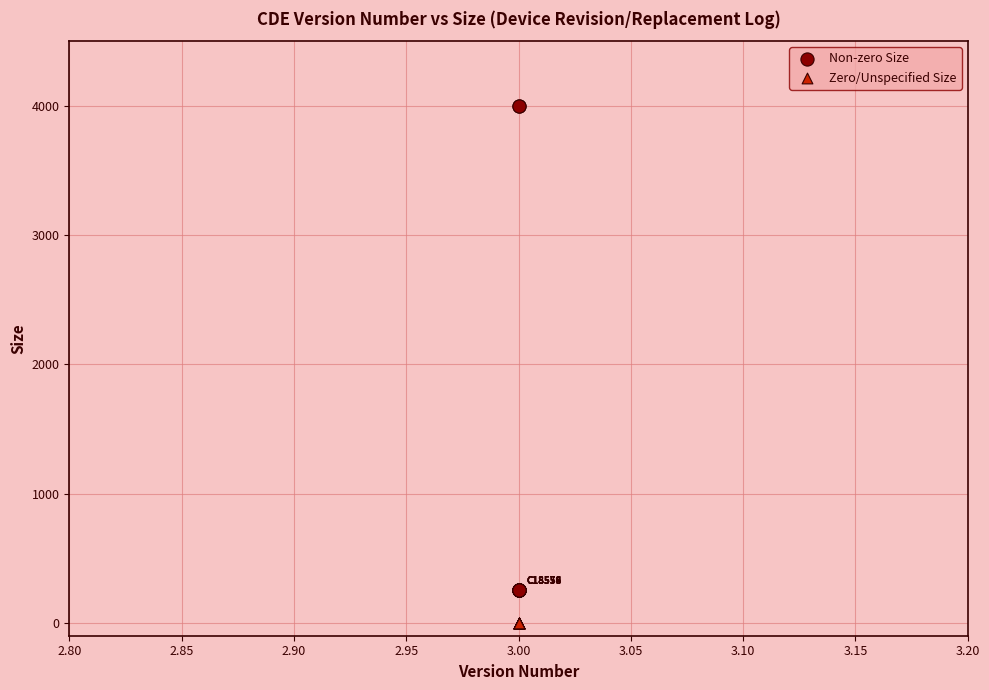

Which series reaches the maximum Y coordinate?

Non-zero Size